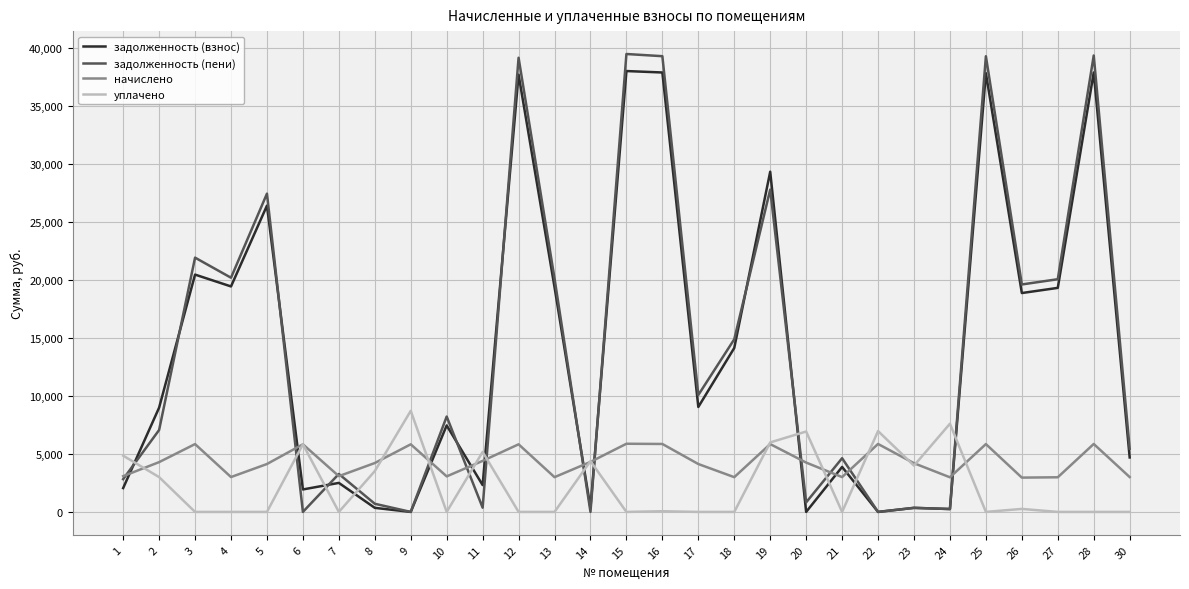

Where do задолженность (пени) and уплачено first cross each other?

1 and 2